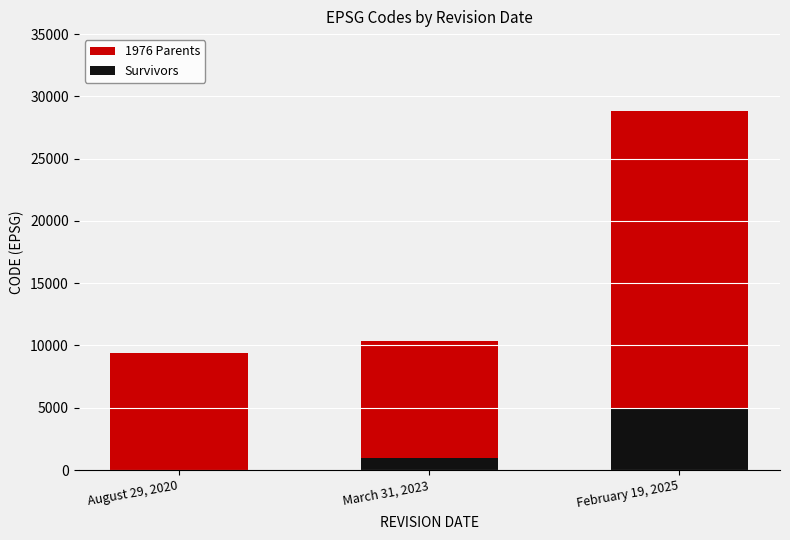

At how many categories does at least one series exceed 19613?

1